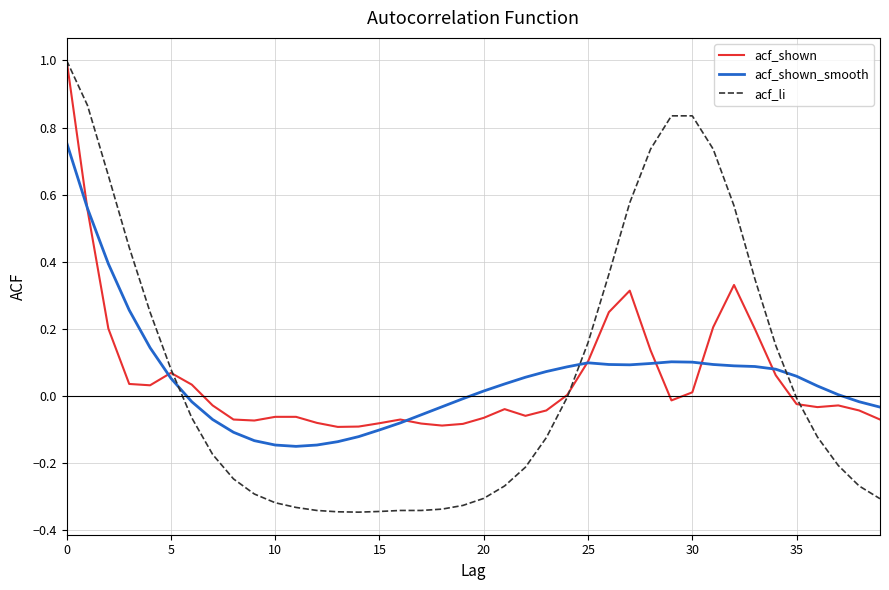

Does the chart have visible grid lines?

Yes